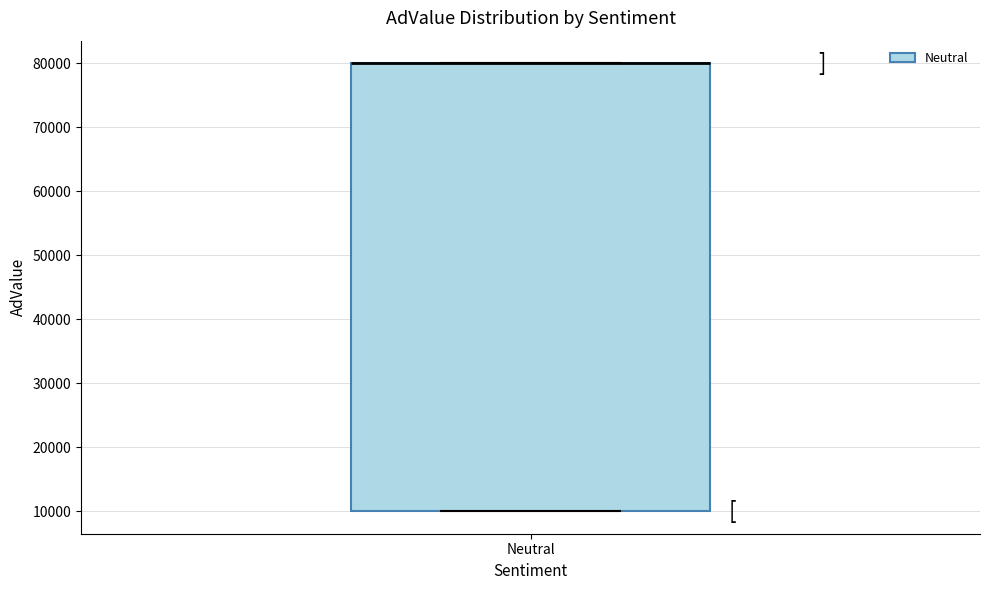

Transcribe this box plot: give where the median line is, the range the box spans, and where the two whiskers end, as read against the y-axis. The values are not printed on the chart, so give them approximately, as read against the axis.

median 80000 (drawn on the box's upper edge), box 10000 to 80000, whiskers 10000 to 80000